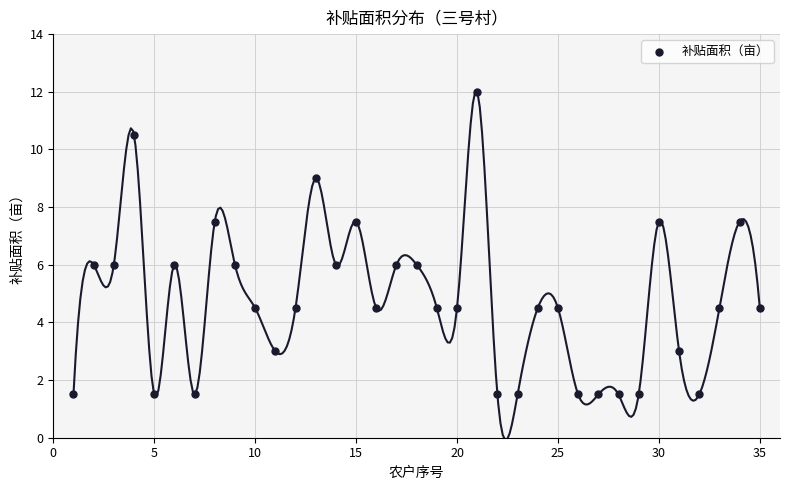

What is the range of X values (max minus min)?

34.0